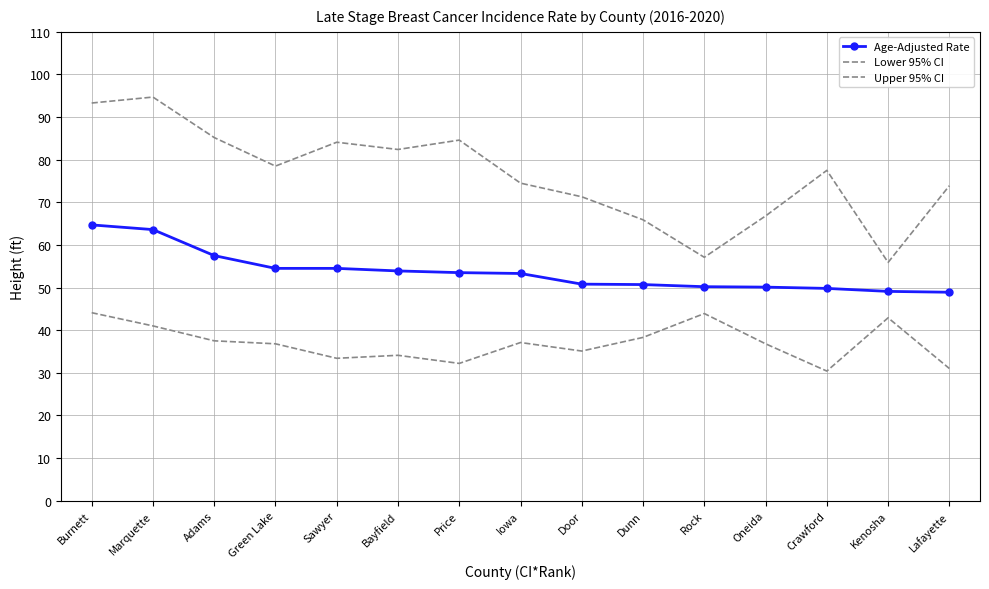

Between Burnett and Crawford, which series saw the biggest shift?

Upper 95% CI